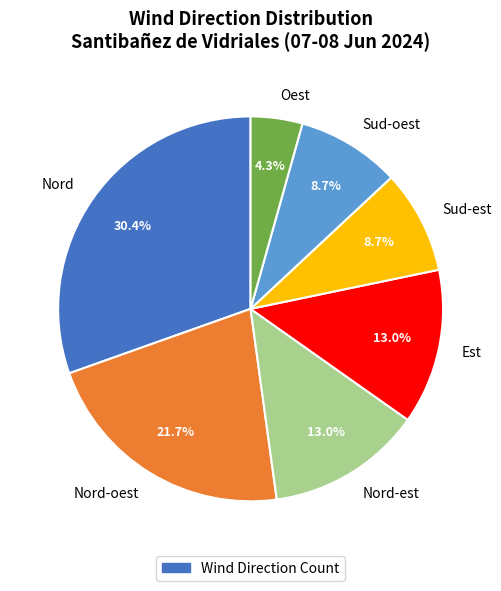

The Sud-est slice represents 9% of the pie. True or false?

True